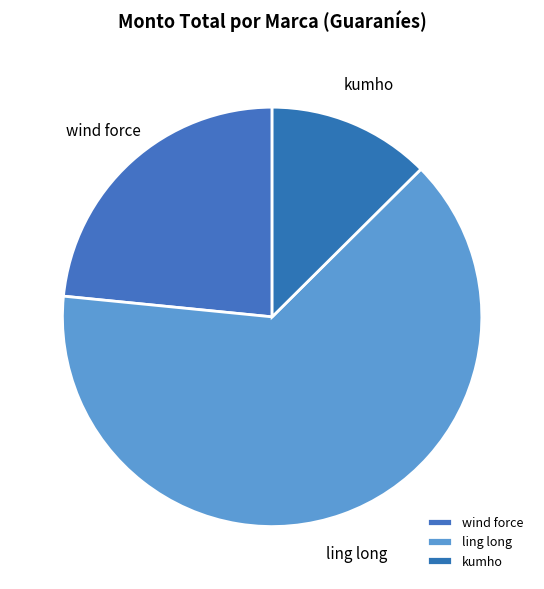

The kumho slice represents 1% of the pie. True or false?

False